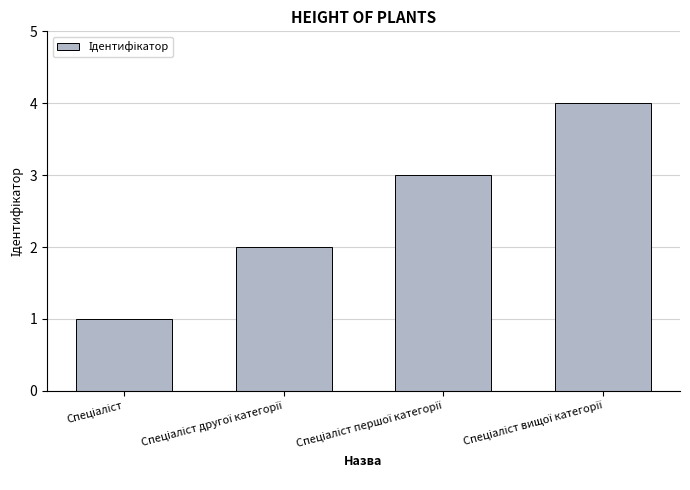

What is the maximum value shown in the chart?

4